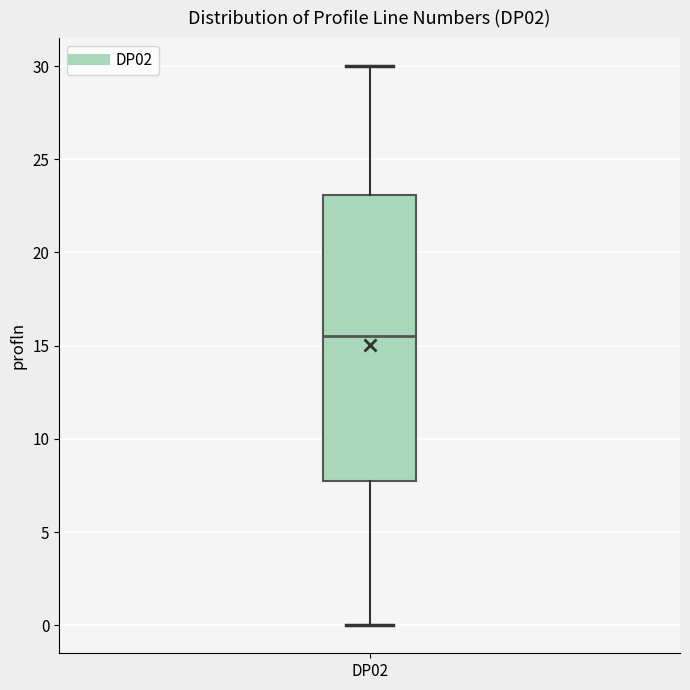

Read this box plot against the y-axis: the position of the median line, the range covered by the box, and the ends of both whiskers. The values are not printed on the chart, so give them approximately, as read against the axis.

median 15.5, box 8.0 to 23.0, whiskers 0.0 to 30.0